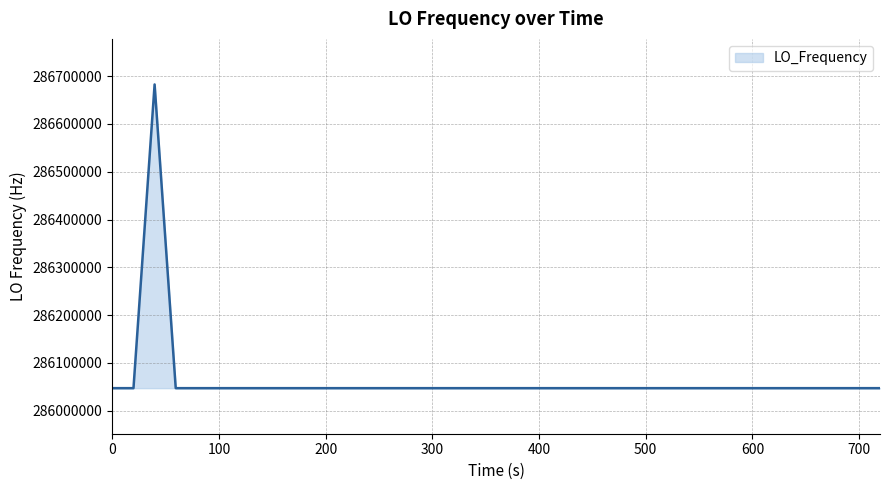

What is the maximum value shown in the chart?

286682703.8